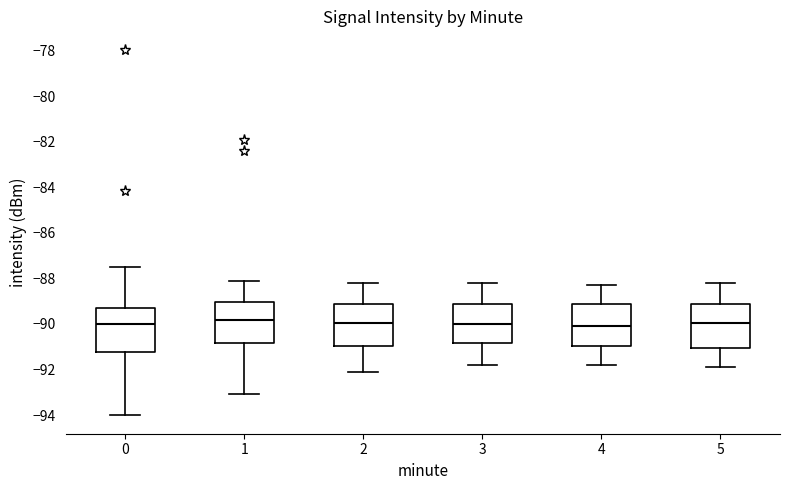

Reading left to right, read every box against the y-axis: the position of its median line, the range the box covers, and the ends of its whiskers. The values are not printed on the chart, so give them approximately, as read against the axis.

0: median -90.0, box -91.2 to -89.2, whiskers -94.0 to -87.6
1: median -89.8, box -90.8 to -89.0, whiskers -93.0 to -88.2
2: median -90.0, box -91.0 to -89.2, whiskers -92.0 to -88.2
3: median -90.0, box -90.8 to -89.2, whiskers -91.8 to -88.2
4: median -90.0, box -91.0 to -89.2, whiskers -91.8 to -88.2
5: median -90.0, box -91.0 to -89.2, whiskers -91.8 to -88.2